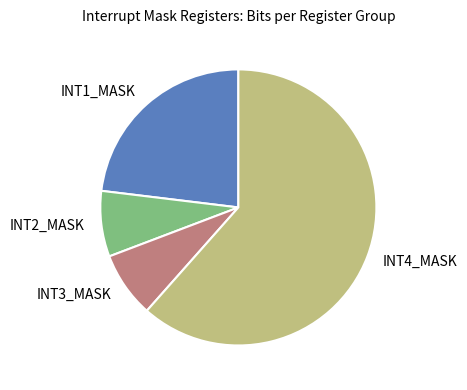

Which has a higher value, INT1_MASK or INT4_MASK?

INT4_MASK